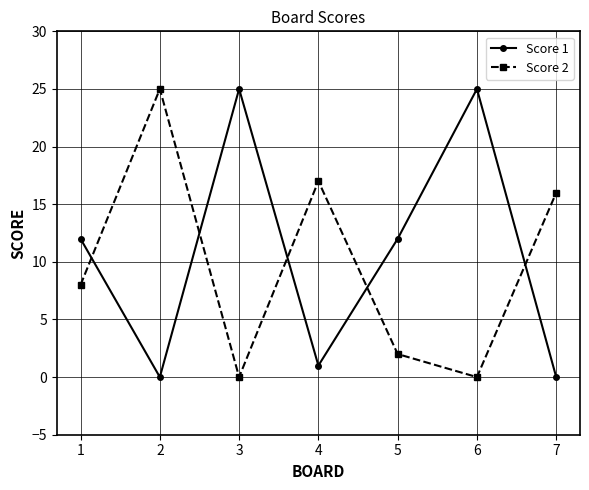

In Score 1, how many points are lower than both neighbors (excluding endpoints)?

2